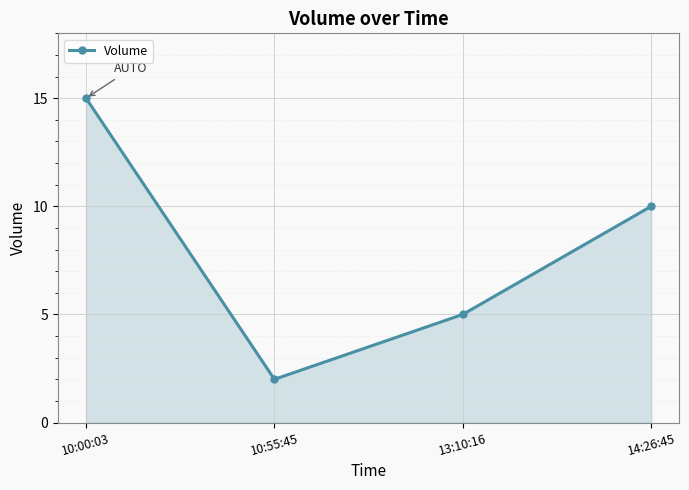

True or false: the data has more than 2 interior local peaks.

False